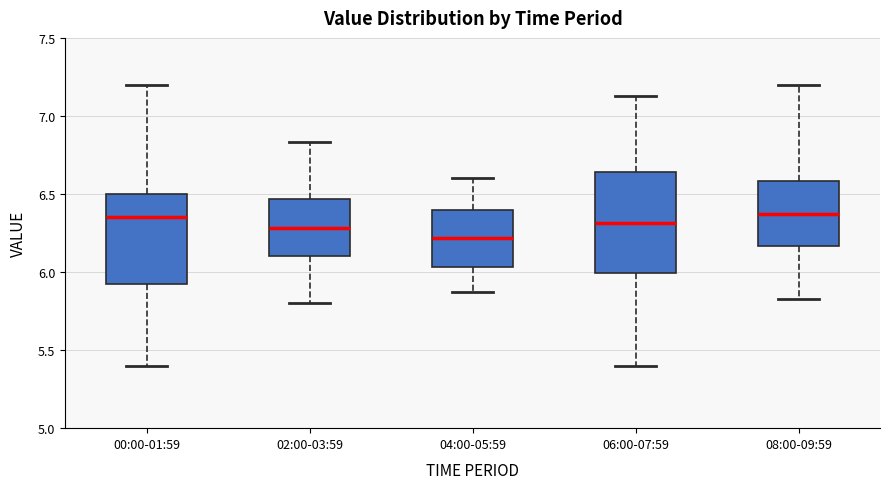

Which box has the lowest median line?

04:00-05:59